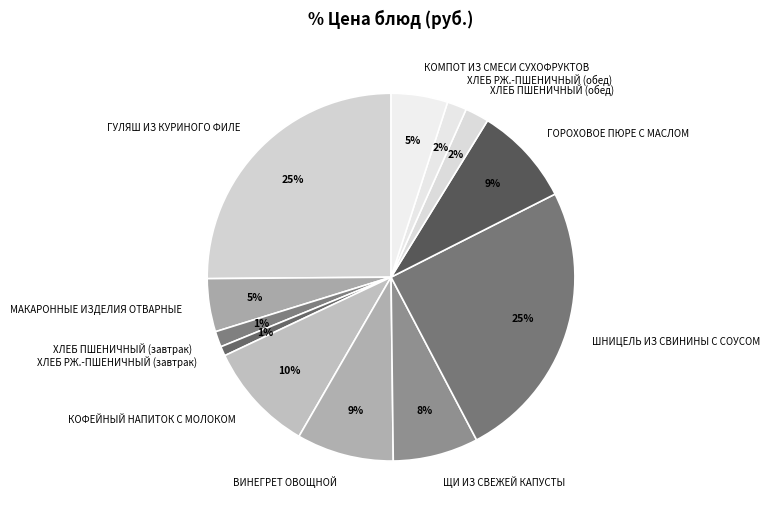

The ЩИ ИЗ СВЕЖЕЙ КАПУСТЫ slice represents 8% of the pie. True or false?

True